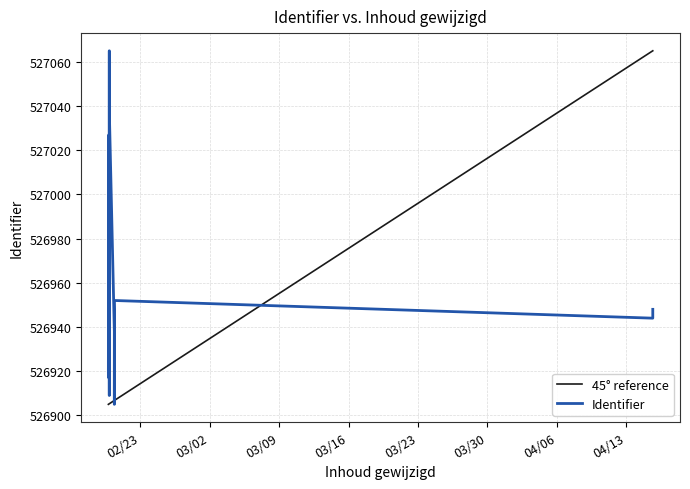

True or false: there are more than 0 points higher than both neighbors.

True